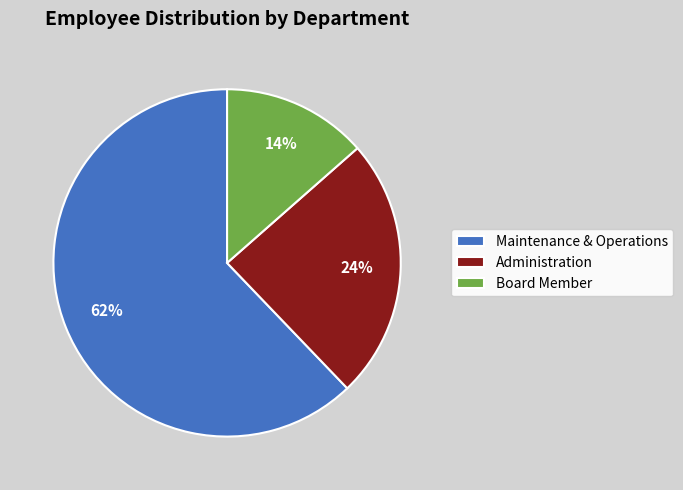

To the nearest percent, what is the difference between the Maintenance & Operations and Administration slice percentages?

38%